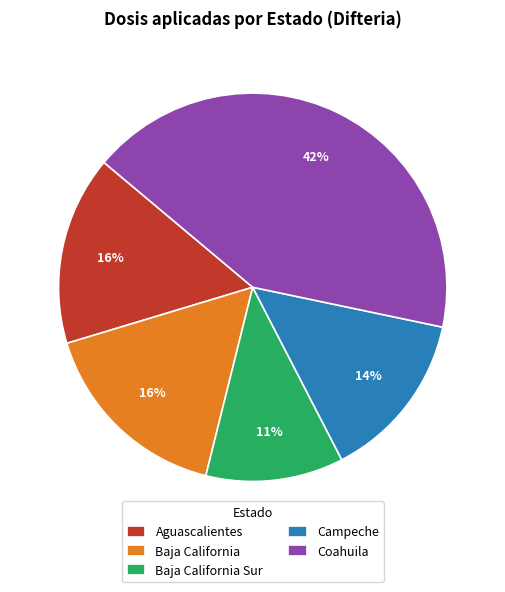

To the nearest percent, what is the average slice percentage?

20%